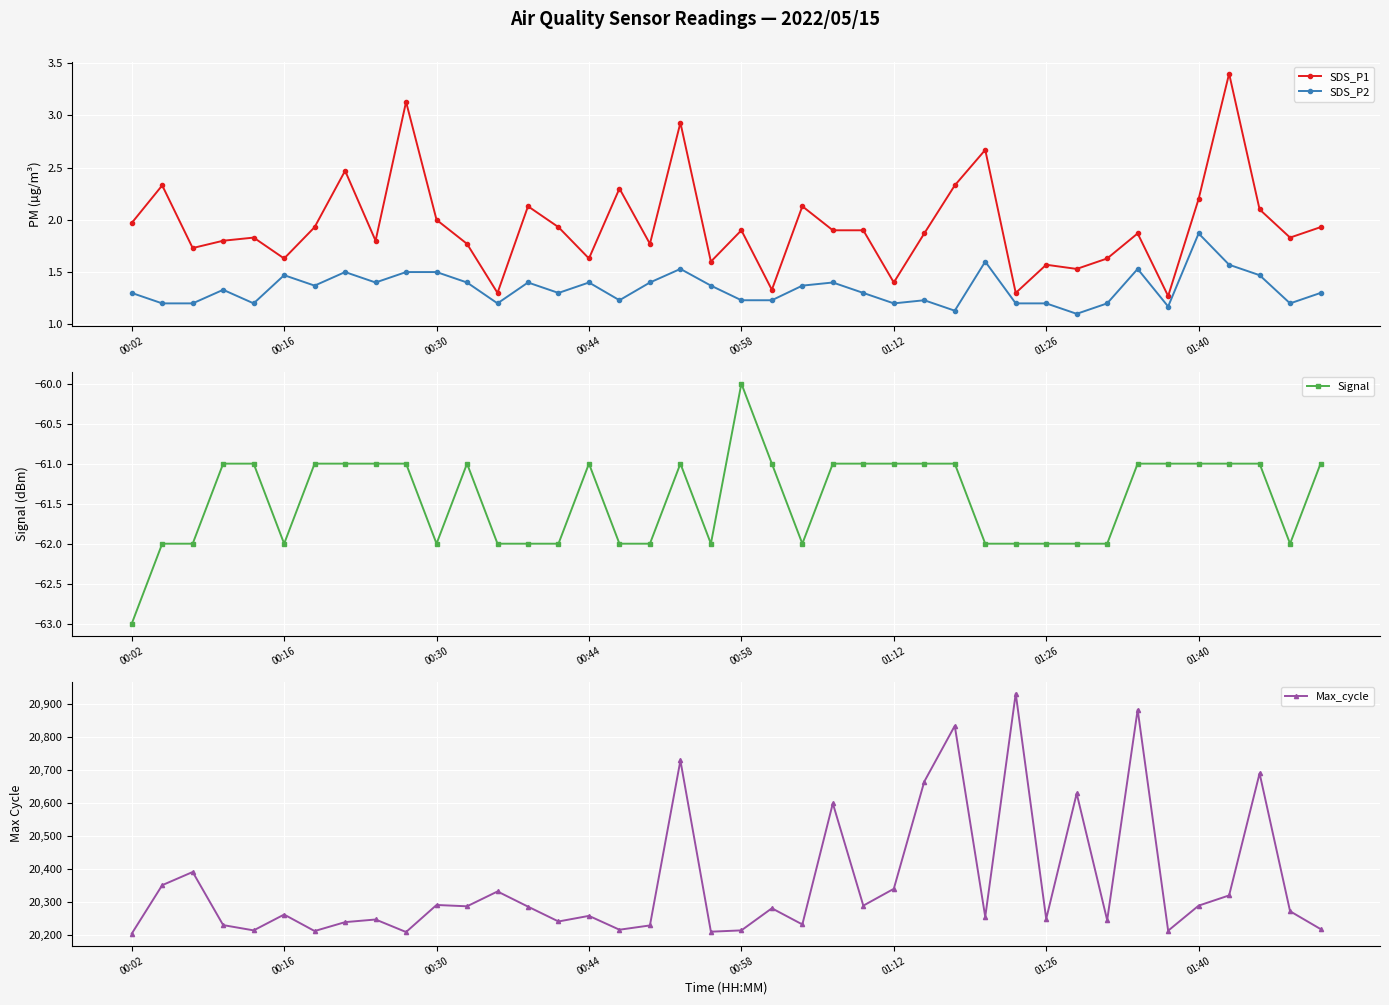

Which series has the largest range (max minus min)?

Max_cycle